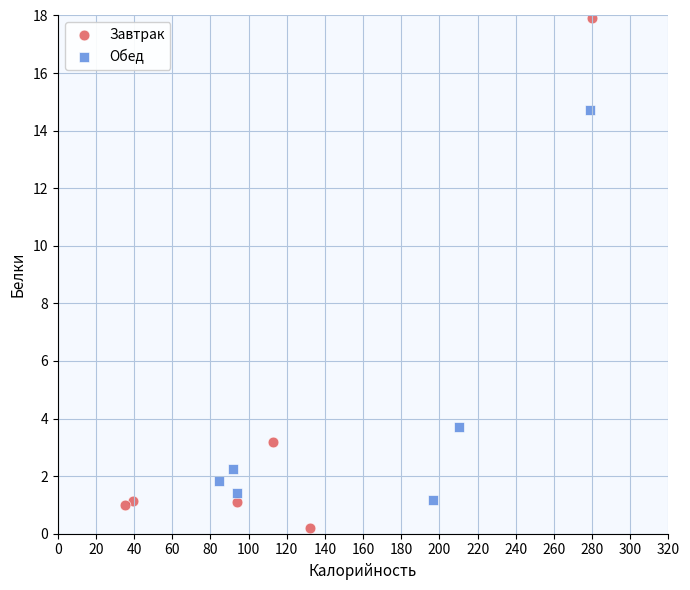

Which series has the largest Y range (max minus min)?

Завтрак